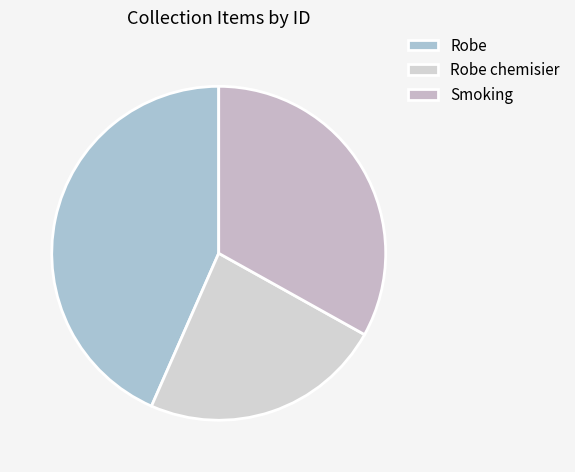

What portion of the pie excludes Robe chemisier?

76.5%